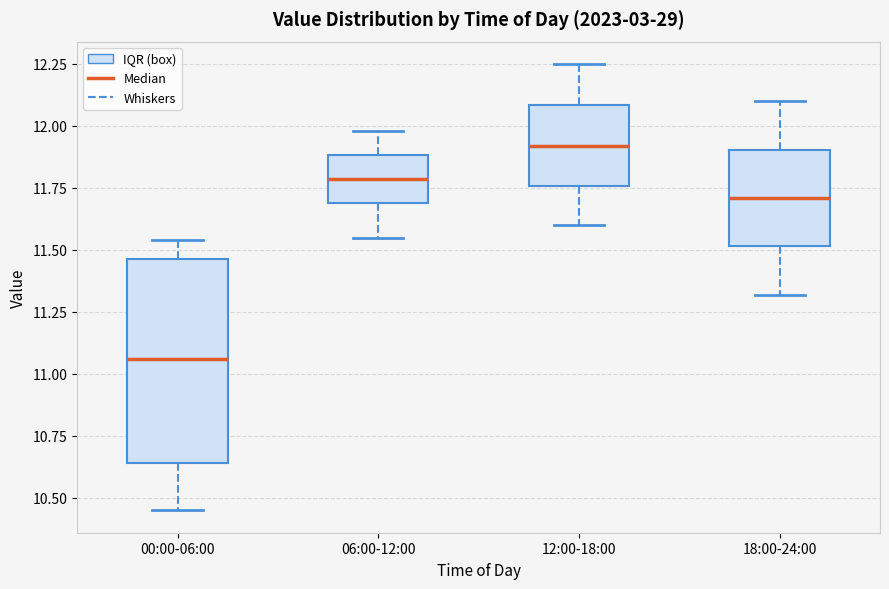

Reading left to right, transcribe this box plot: for each box, give where its median line is, the range the box spans, and where its two whiskers end, as read against the y-axis. The values are not printed on the chart, so give them approximately, as read against the axis.

00:00-06:00: median 11.05, box 10.65 to 11.45, whiskers 10.45 to 11.55
06:00-12:00: median 11.80, box 11.70 to 11.90, whiskers 11.55 to 12.00
12:00-18:00: median 11.90, box 11.75 to 12.10, whiskers 11.60 to 12.25
18:00-24:00: median 11.70, box 11.50 to 11.90, whiskers 11.30 to 12.10